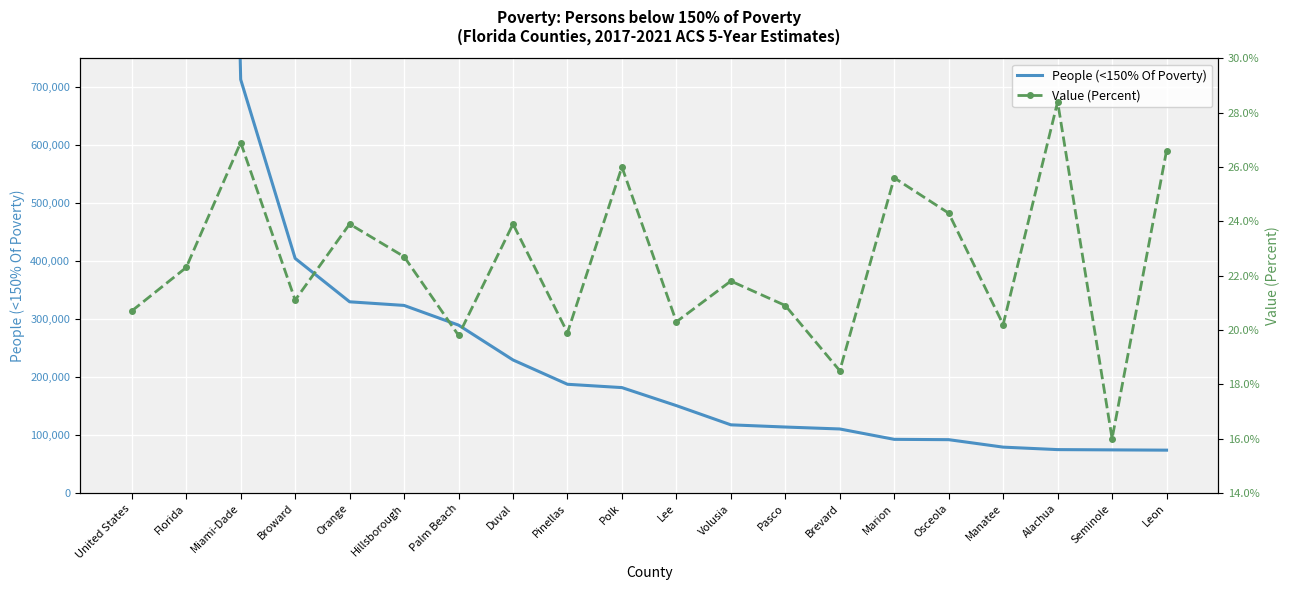

What is the minimum value for Value (Percent)?

16.0